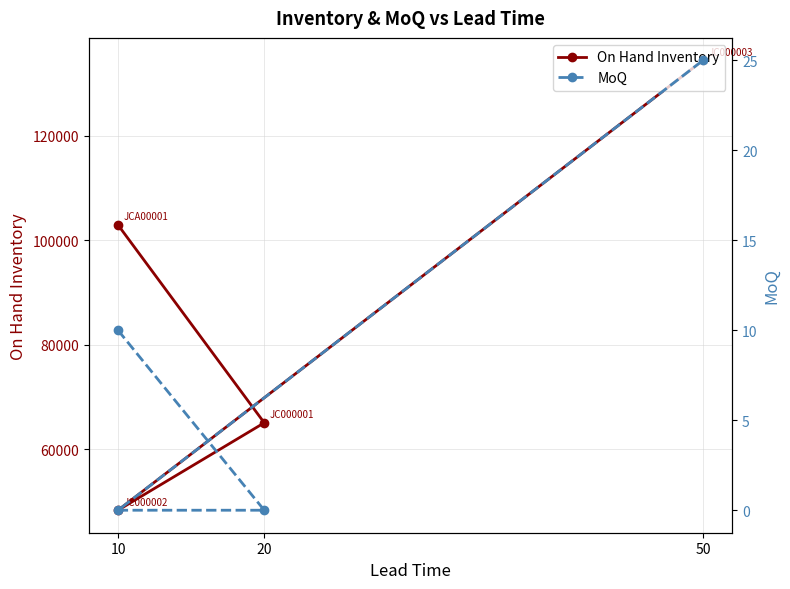

True or false: MoQ and On Hand Inventory intersect in this chart.

False